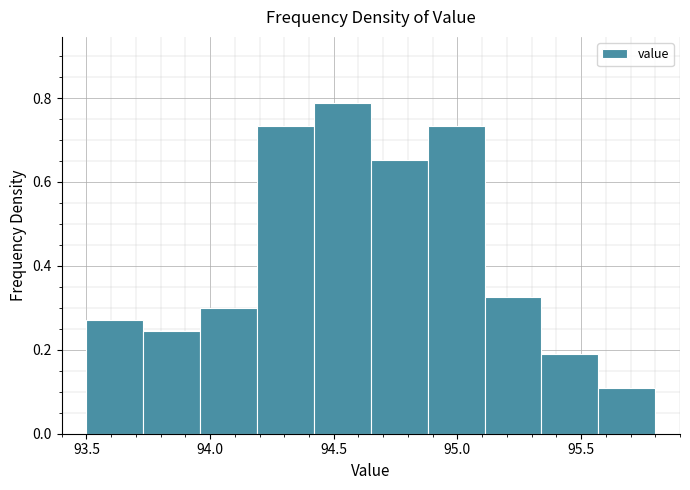

Reading left to right, transcribe this chart: for each bar, give the range it covers on the x-axis and its height. Neither the bar edges nor the heights are printed on the chart, so give them approximately, as read against the axes.

93.50 to 93.73: 0.28
93.73 to 93.96: 0.24
93.96 to 94.19: 0.30
94.19 to 94.42: 0.74
94.42 to 94.65: 0.78
94.65 to 94.88: 0.66
94.88 to 95.11: 0.74
95.11 to 95.34: 0.32
95.34 to 95.57: 0.20
95.57 to 95.80: 0.10